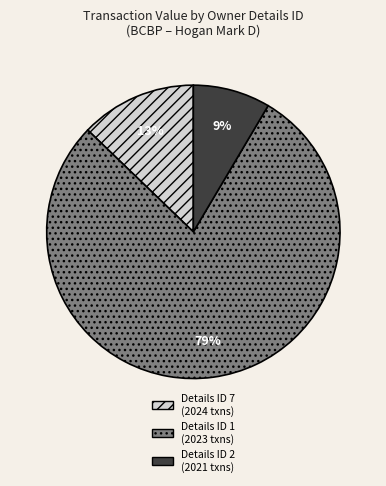

Is the sum of Details ID 7 (2024 txns) and Details ID 2 (2021 txns) greater than half?

No